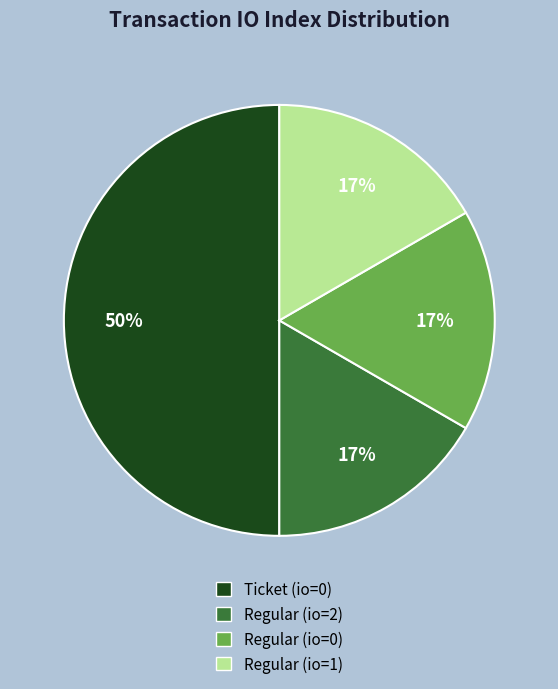

How many segments does this pie chart have?

4